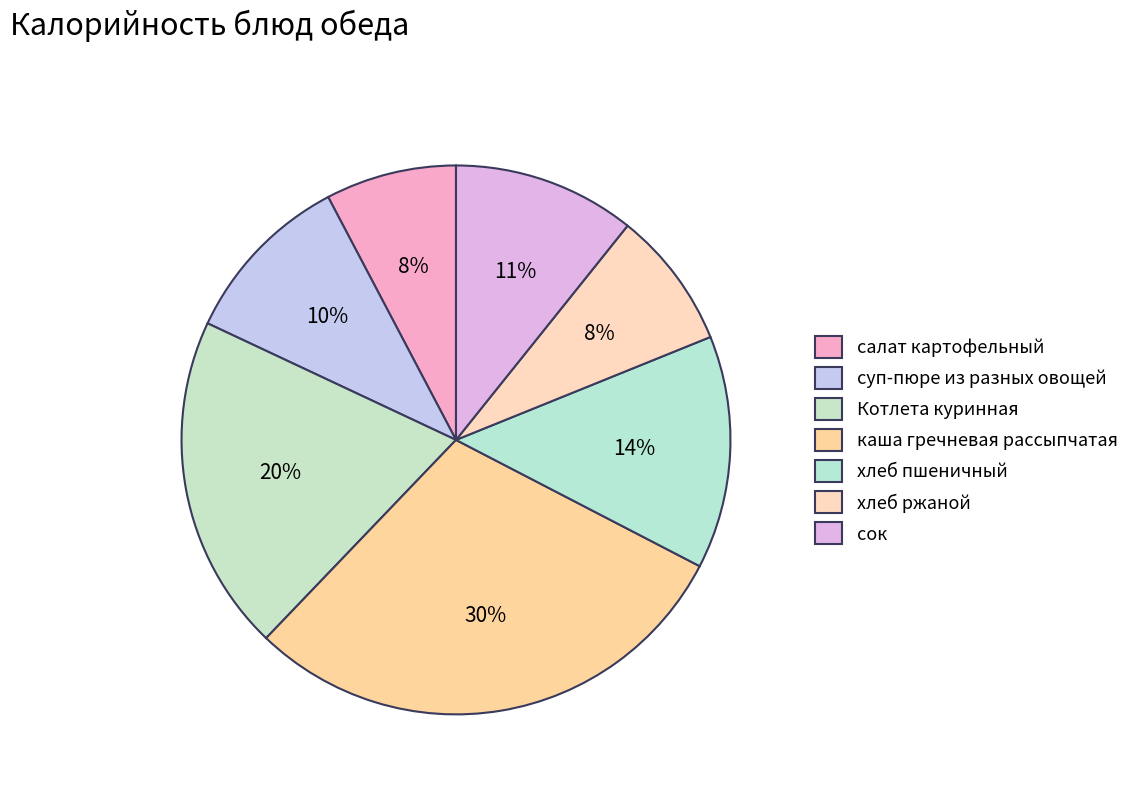

What percentage is the сок slice, to the nearest percent?

11%